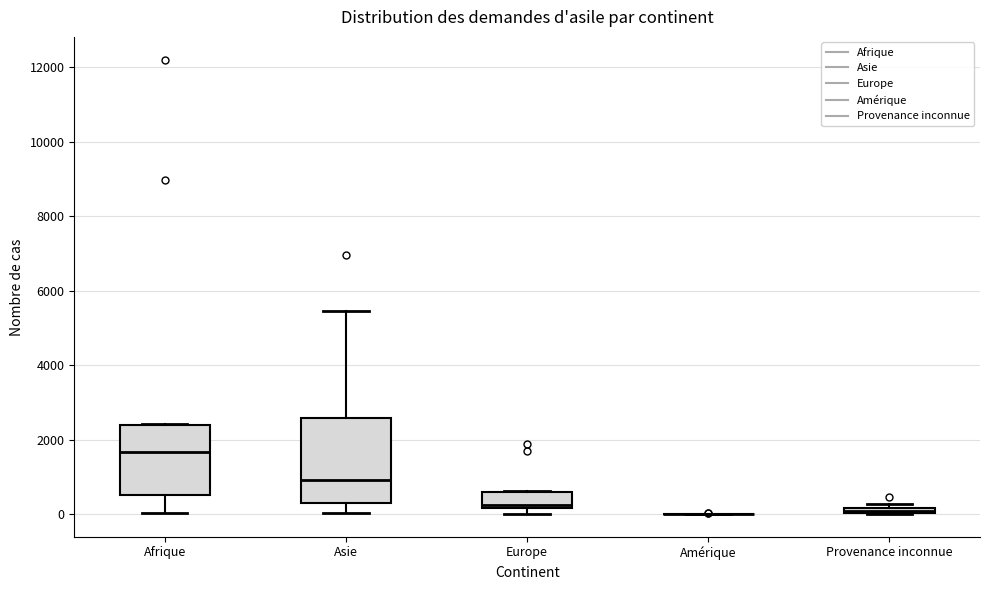

Where does the median line of the box for Asie sit on the y-axis? The values are not printed on the chart, so give them approximately, as read against the axis.

1000